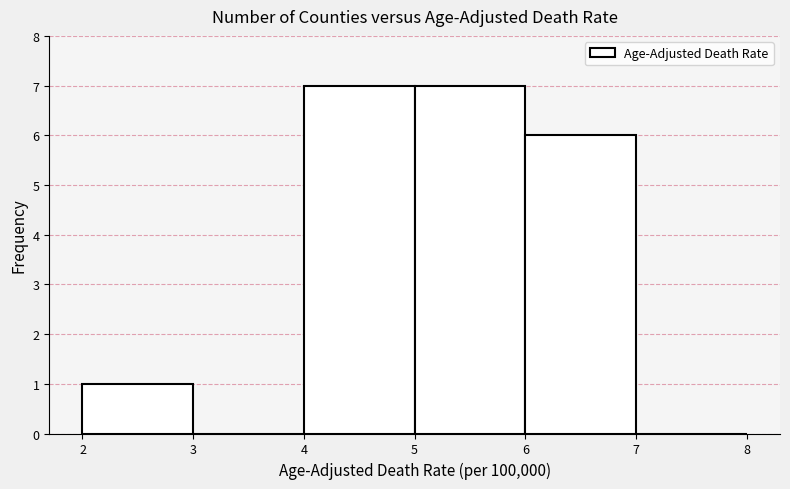

What is the height of the bar covering 2 to 3 on the x-axis? The values are not printed on the chart, so give them approximately, as read against the axis.

1